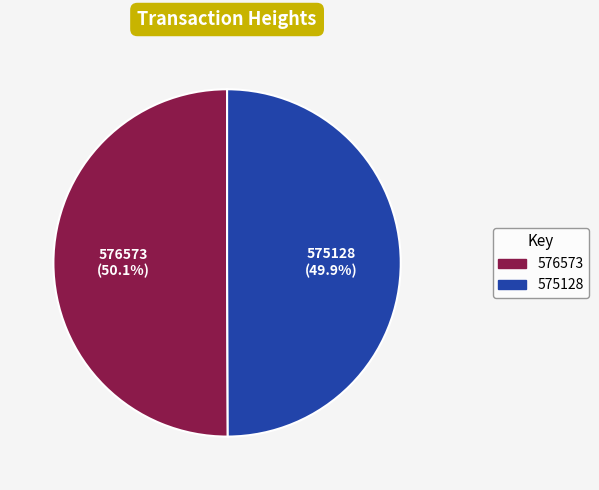

What percentage is NOT represented by 576573?

49.9%